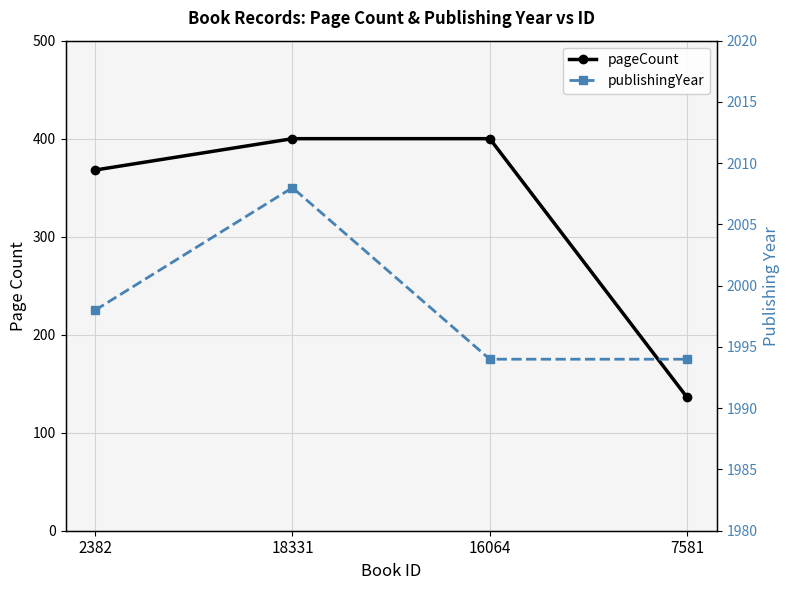

True or false: publishingYear and pageCount intersect in this chart.

False